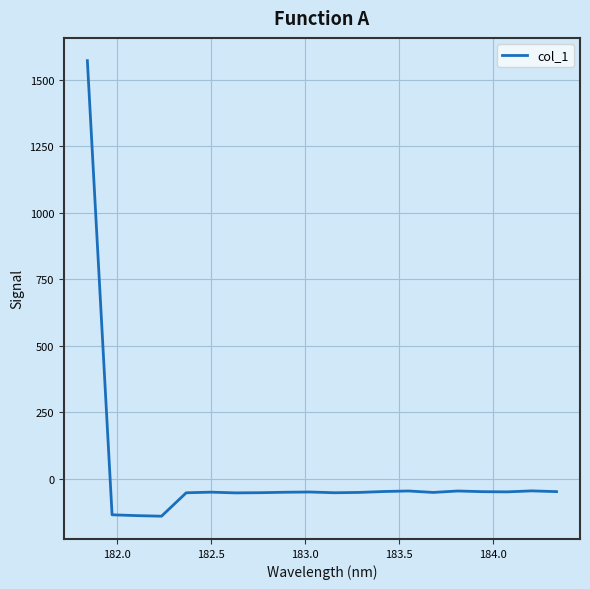

What is the difference between the second highest and second lowest values?

92.9